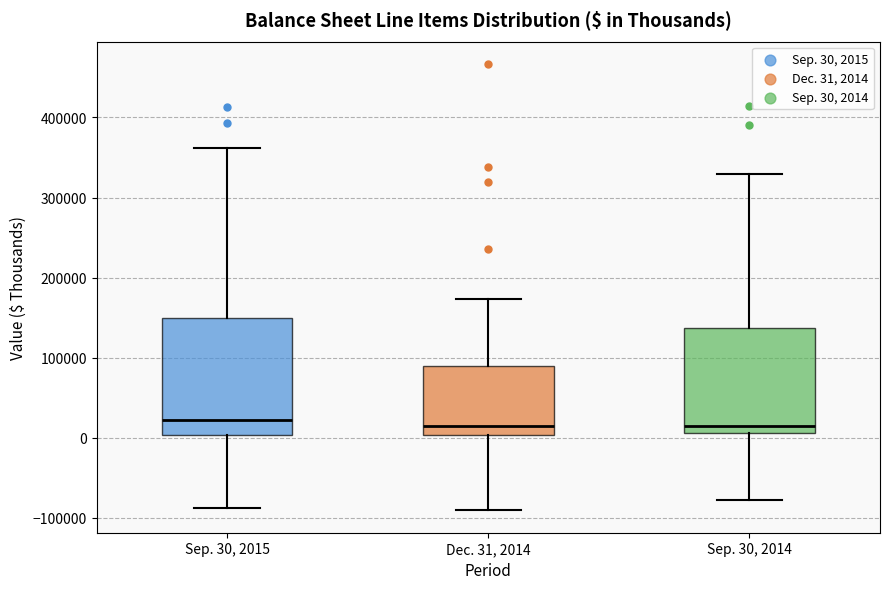

Reading left to right, read every box against the y-axis: the position of its median line, the range the box covers, and the ends of its whiskers. The values are not printed on the chart, so give them approximately, as read against the axis.

Sep. 30, 2015: median 20000, box 0 to 150000, whiskers -90000 to 360000
Dec. 31, 2014: median 10000, box 0 to 90000, whiskers -90000 to 170000
Sep. 30, 2014: median 10000 (just above the box's lower edge), box 10000 to 140000, whiskers -80000 to 330000